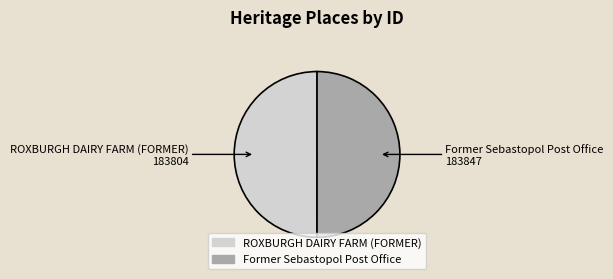

Count the number of slices in the pie.

2